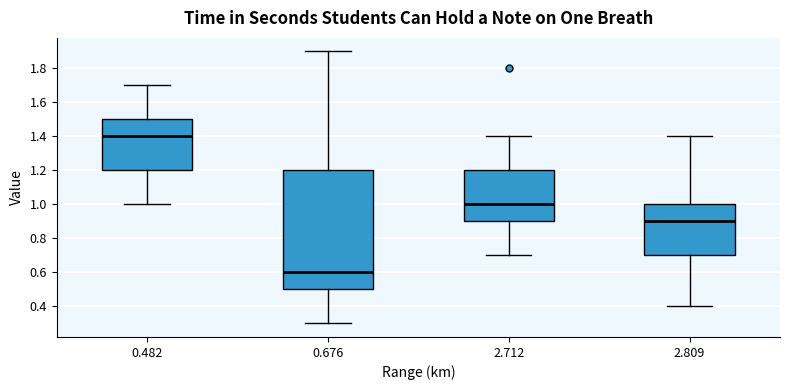

Which box is the tallest, from its lower edge to its upper edge?

0.676